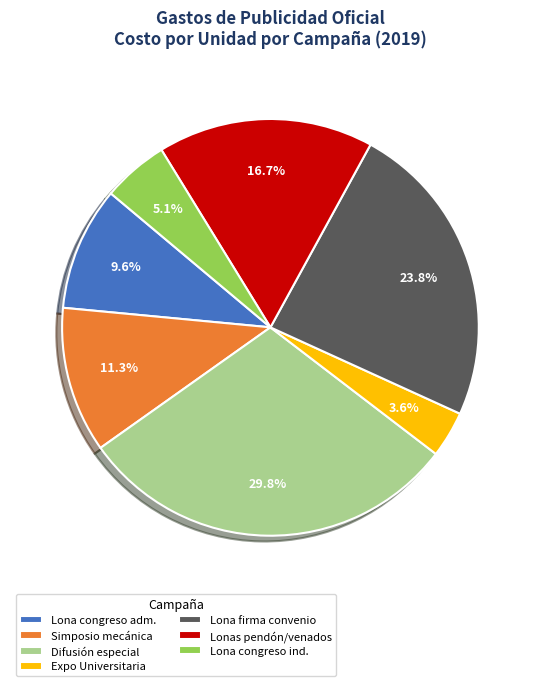

Which category has the smallest portion of the pie?

Expo Universitaria